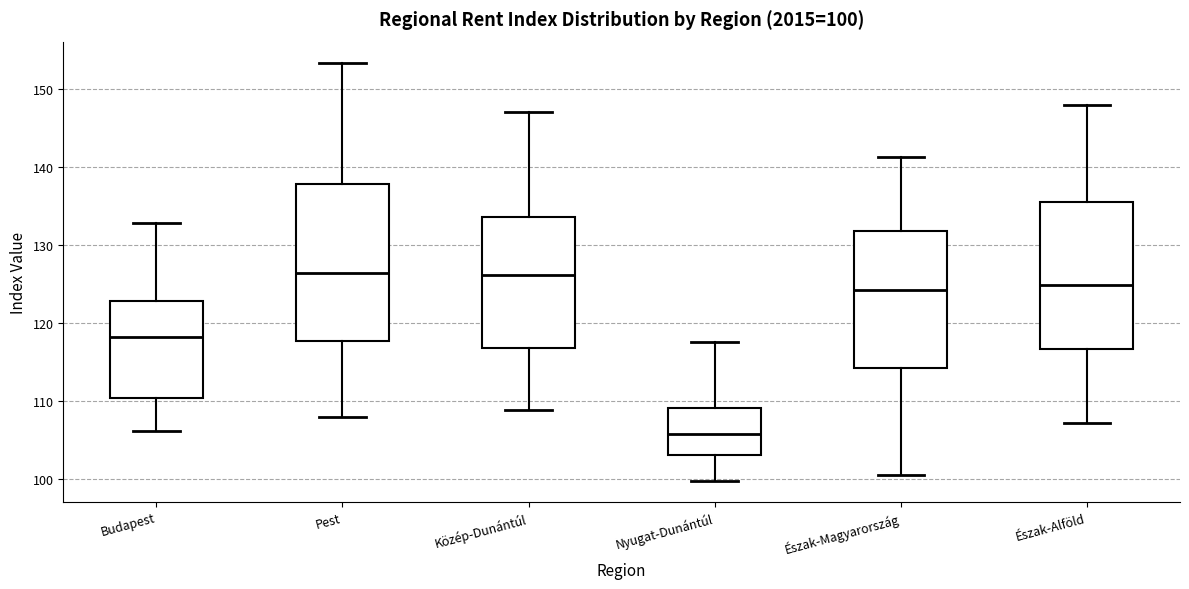

Which box is the tallest, from its lower edge to its upper edge?

Pest